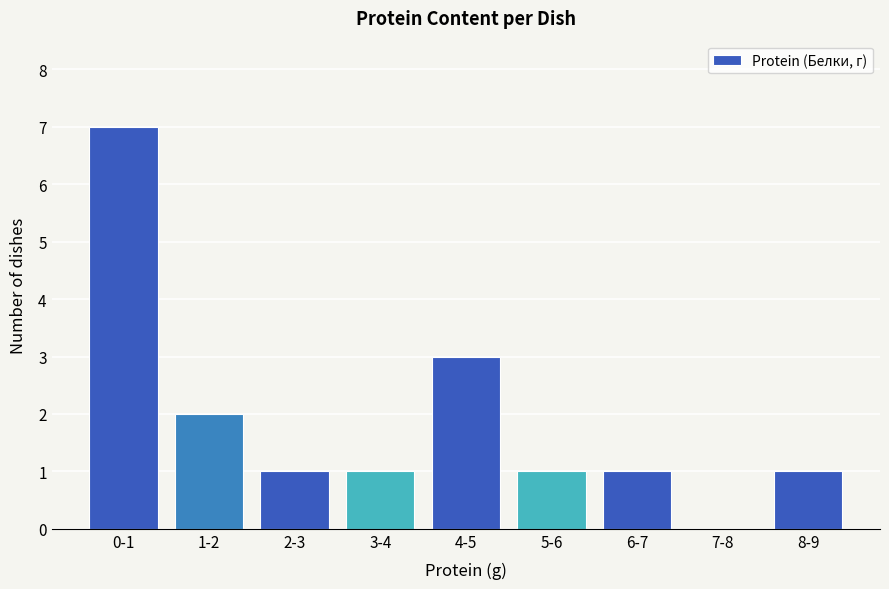

Reading right to left, extract all data points from this chart.

8-9=1	7-8=0	6-7=1	5-6=1	4-5=3	3-4=1	2-3=1	1-2=2	0-1=7